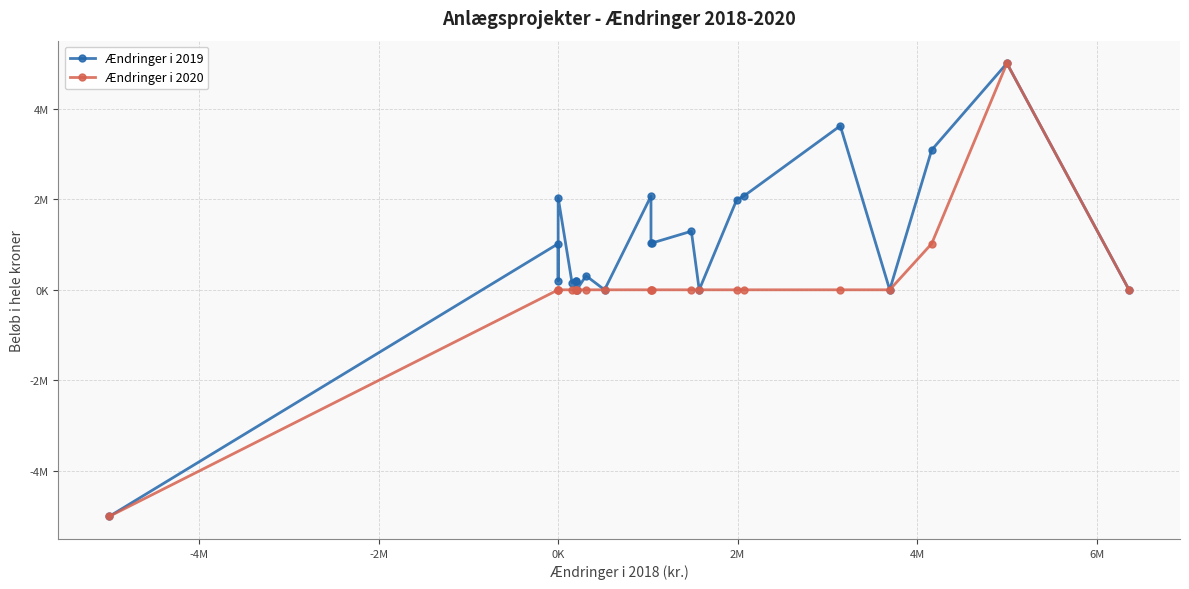

How many data points in Ændringer i 2019 are above 1018000?

10